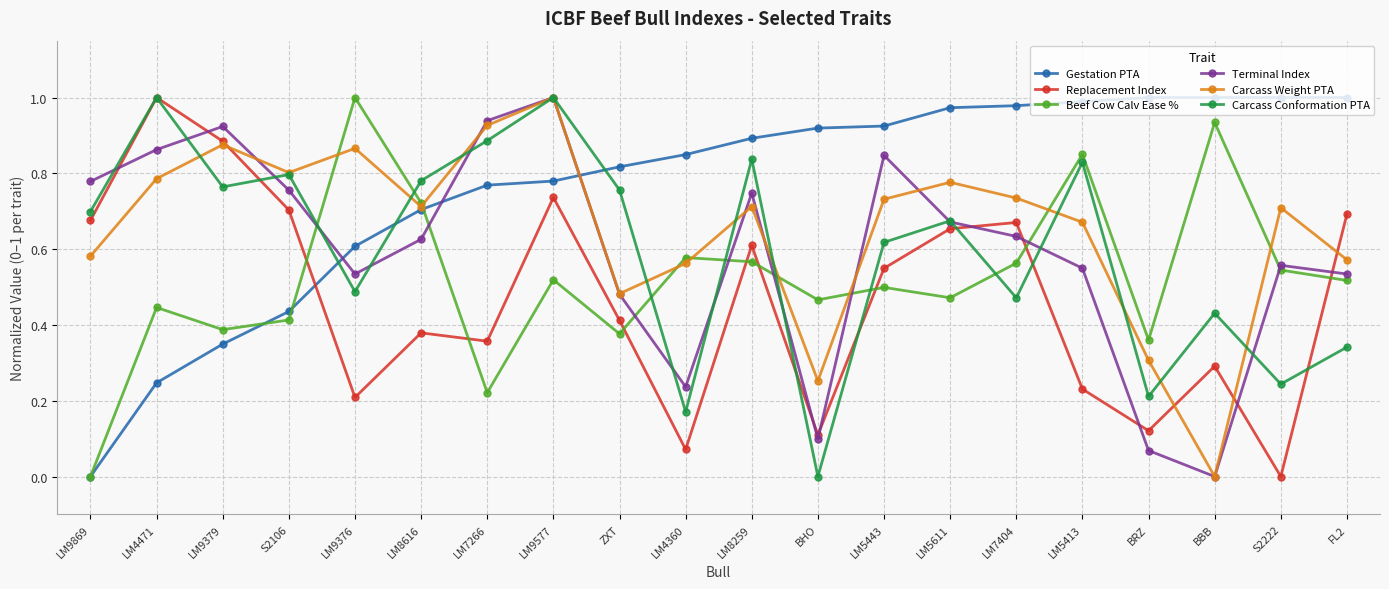

How many interior local valleys does the Terminal Index series have?

4